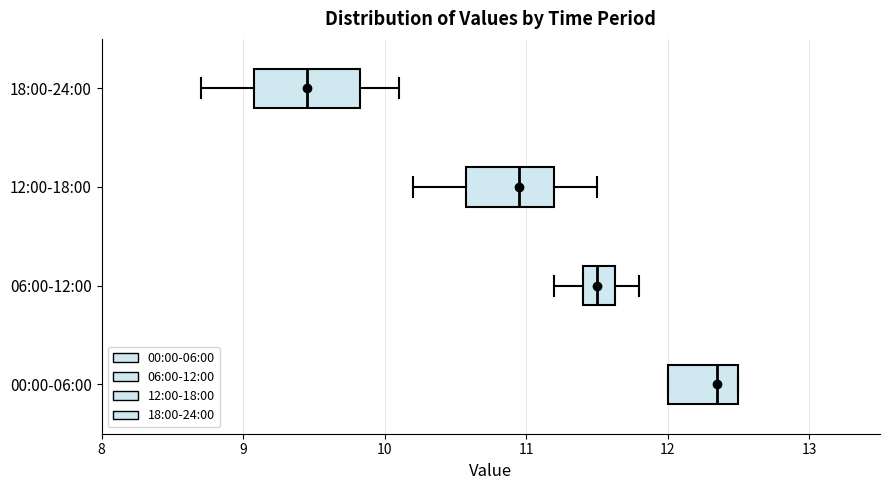

Comparing the boxes themselves (not the whiskers), which one is the widest?

18:00-24:00